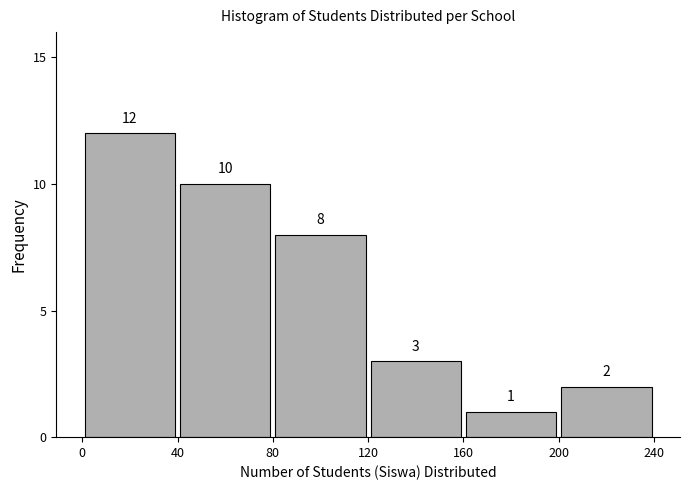

Reading left to right, list every bar in this chart as the range it spans on the x-axis followed by its height.

0 to 40: 12
40 to 80: 10
80 to 120: 8
120 to 160: 3
160 to 200: 1
200 to 240: 2